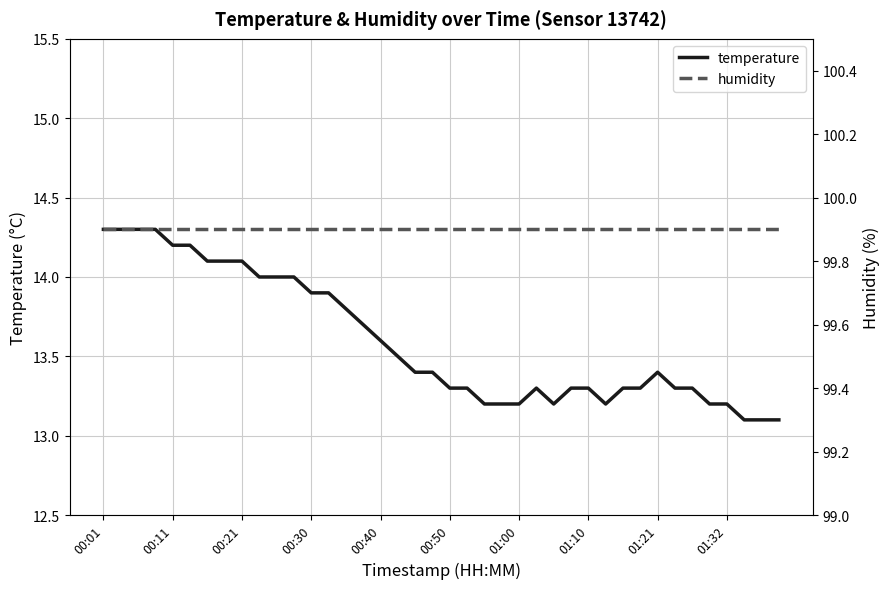

Which series has the largest total across all categories?

humidity